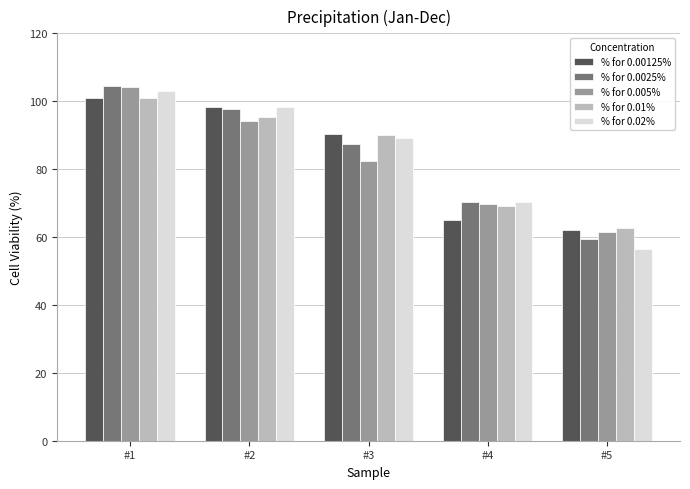

What is the sum of all % for 0.01% values?

418.3